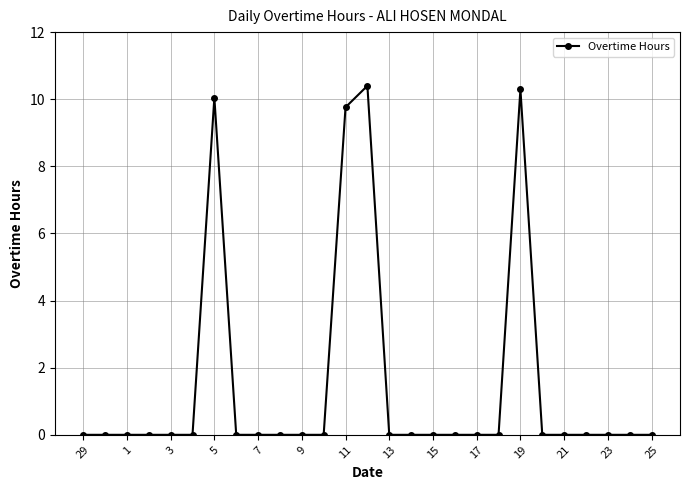

What is the difference between the second highest and second lowest values?

10.3